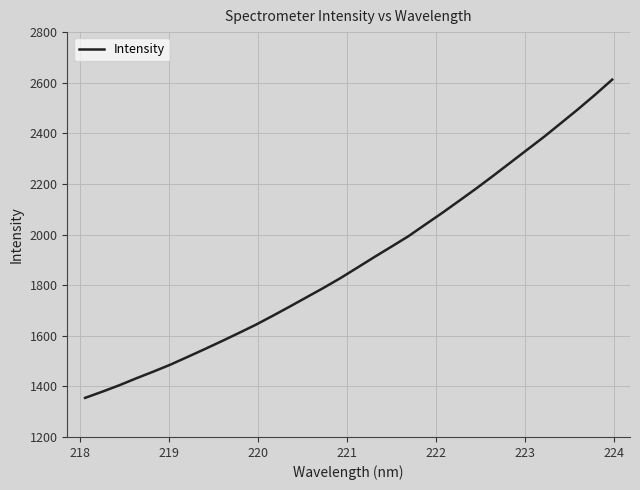

What is the difference between the maximum and minimum values?

1257.7